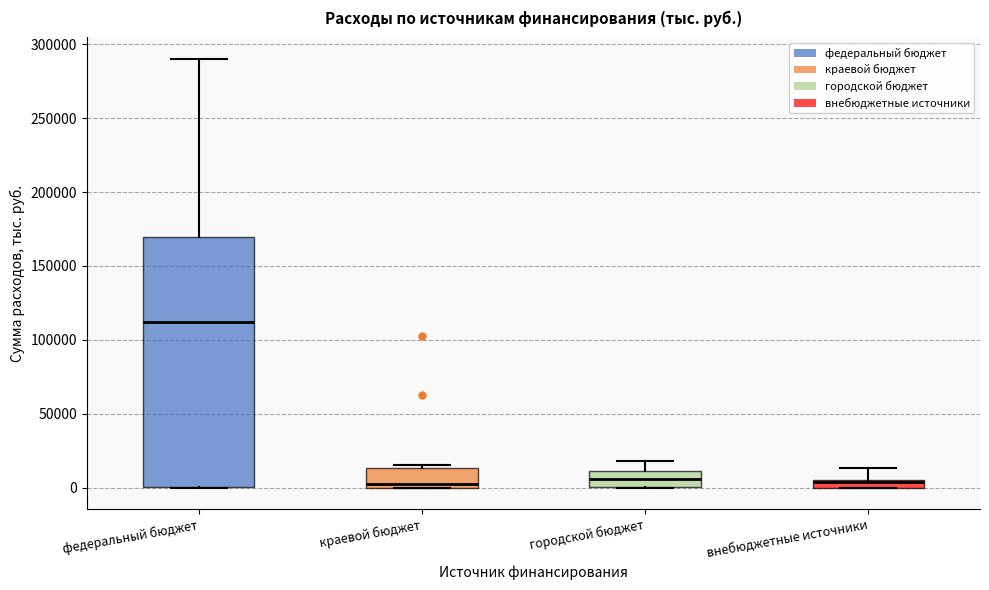

Where is the lower edge of the box for внебюджетные источники on the y-axis? The values are not printed on the chart, so give them approximately, as read against the axis.

0